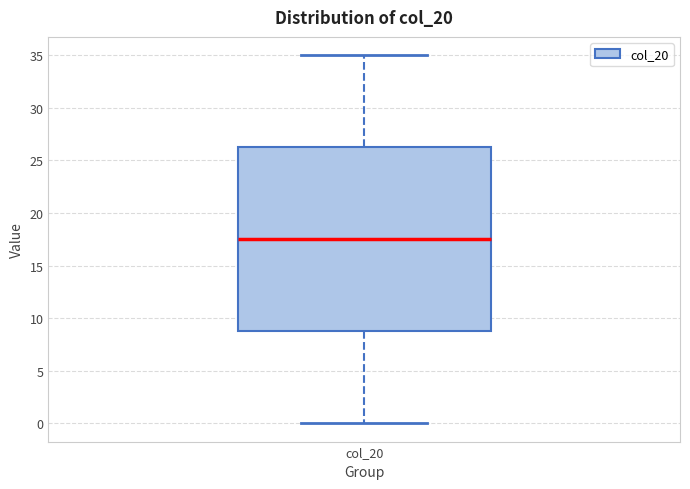

Where does the upper whisker of the box for col_20 end on the y-axis? The values are not printed on the chart, so give them approximately, as read against the axis.

35.0